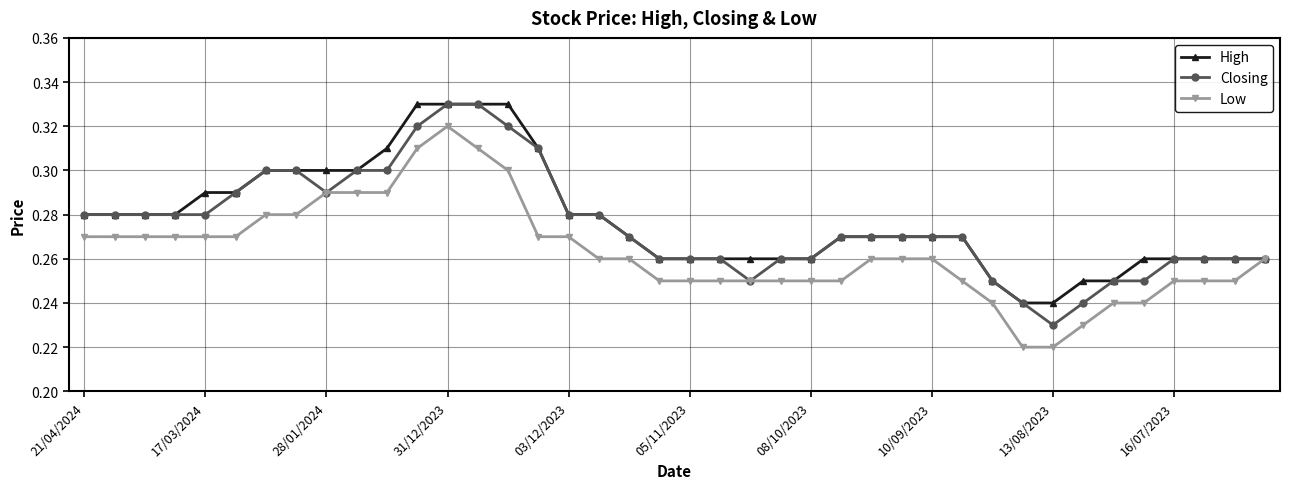

At how many categories does at least one series exceed 0?

40